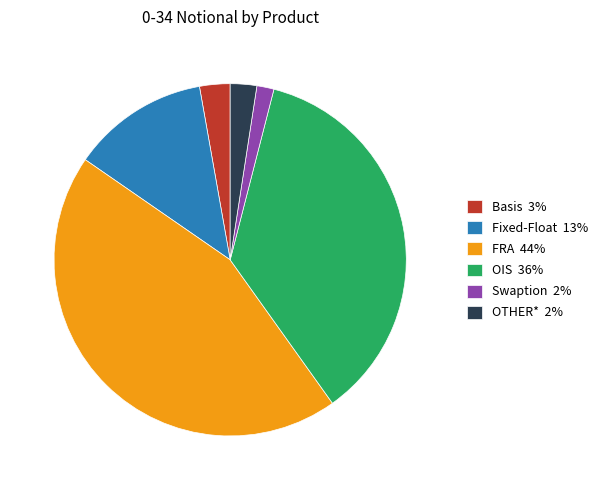

Count the number of slices in the pie.

6